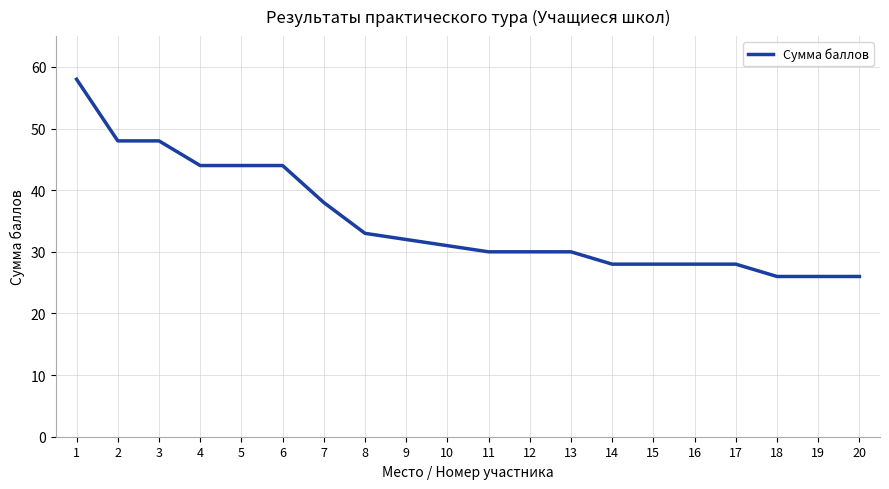

Which has a higher value, 5 or 10?

5